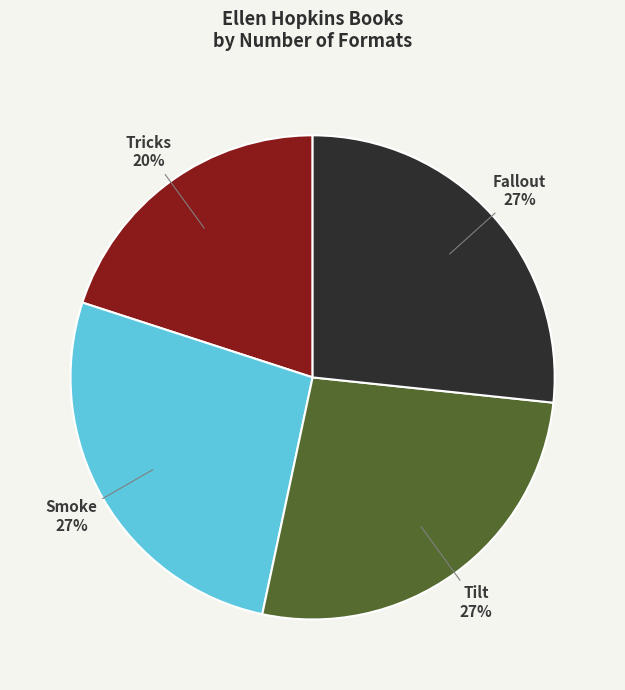

True or false: Tricks accounts for 20% of the total.

True